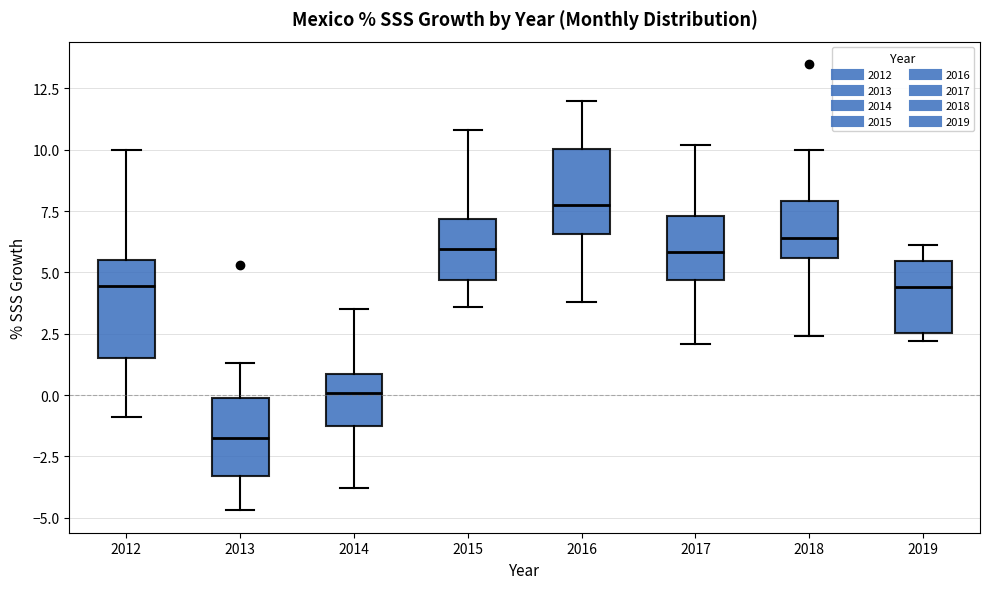

Reading left to right, read every box against the y-axis: the position of its median line, the range the box covers, and the ends of its whiskers. The values are not printed on the chart, so give them approximately, as read against the axis.

2012: median 4.5, box 1.5 to 5.5, whiskers -1.0 to 10.0
2013: median -1.5, box -3.5 to 0.0, whiskers -4.5 to 1.5
2014: median 0.0, box -1.5 to 1.0, whiskers -4.0 to 3.5
2015: median 6.0, box 4.5 to 7.0, whiskers 3.5 to 11.0
2016: median 8.0, box 6.5 to 10.0, whiskers 4.0 to 12.0
2017: median 6.0, box 4.5 to 7.5, whiskers 2.0 to 10.0
2018: median 6.5, box 5.5 to 8.0, whiskers 2.5 to 10.0
2019: median 4.5, box 2.5 to 5.5, whiskers 2.0 to 6.0